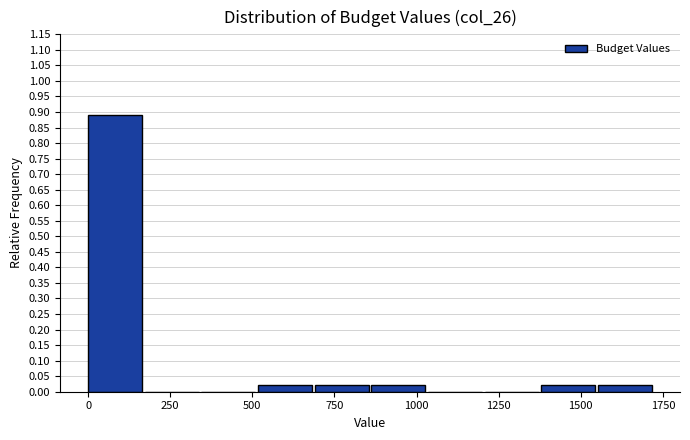

Around what value on the x-axis is the tallest bar? Give the approximate position of its centre, as read against the axis.

100